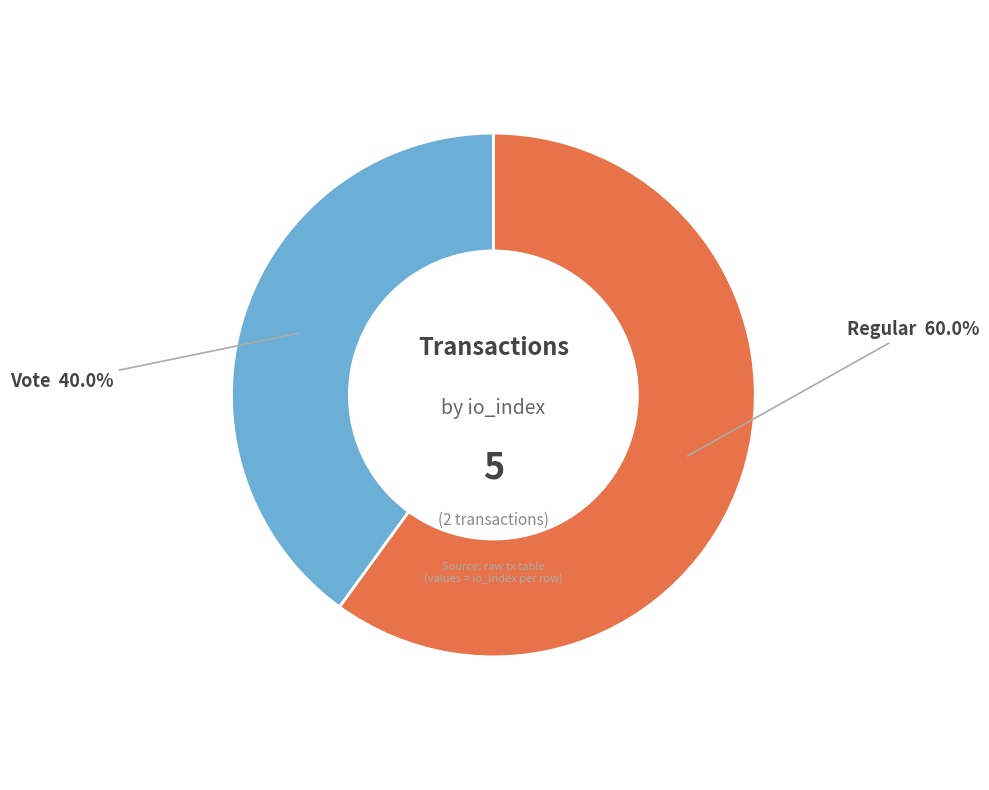

To the nearest percent, what is the average slice percentage?

50%